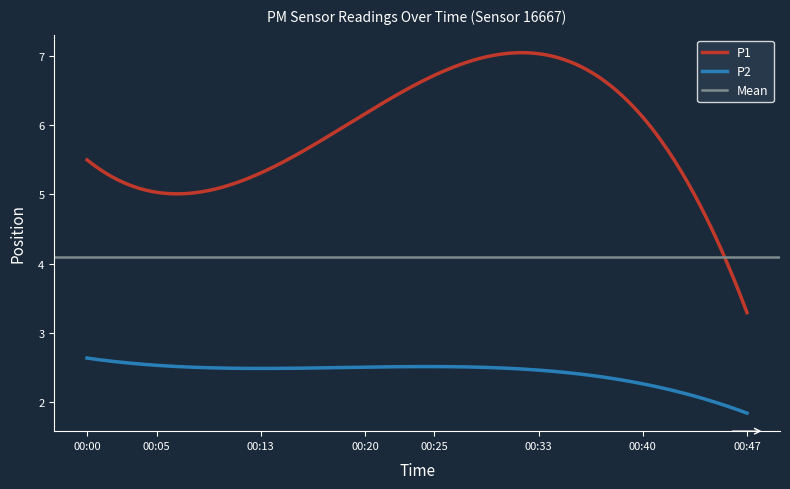

What is the difference between the second highest and minimum values in the P1 series?

3.8